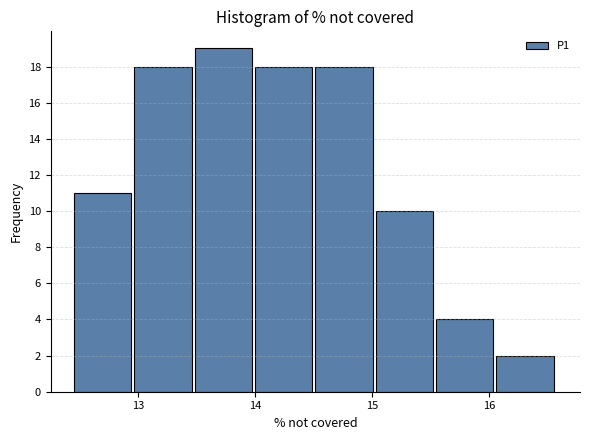

Reading left to right, list every bar in this chart as the range it spans on the x-axis followed by its height. Neither the bar edges nor the heights are printed on the chart, so give them approximately, as read against the axes.

12.5 to 13.0: 11
13.0 to 13.5: 18
13.5 to 14.0: 19
14.0 to 14.5: 18
14.5 to 15.0: 18
15.0 to 15.5: 10
15.5 to 16.1: 4
16.1 to 16.6: 2